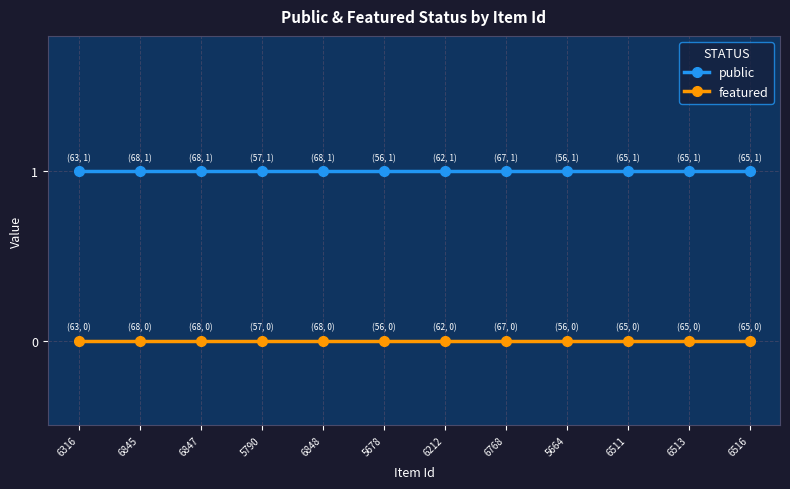

At how many categories does at least one series exceed 0?

12